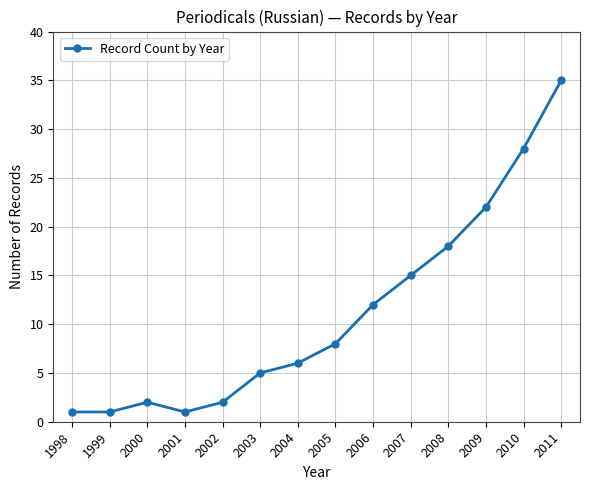

How many series are shown in this chart?

1